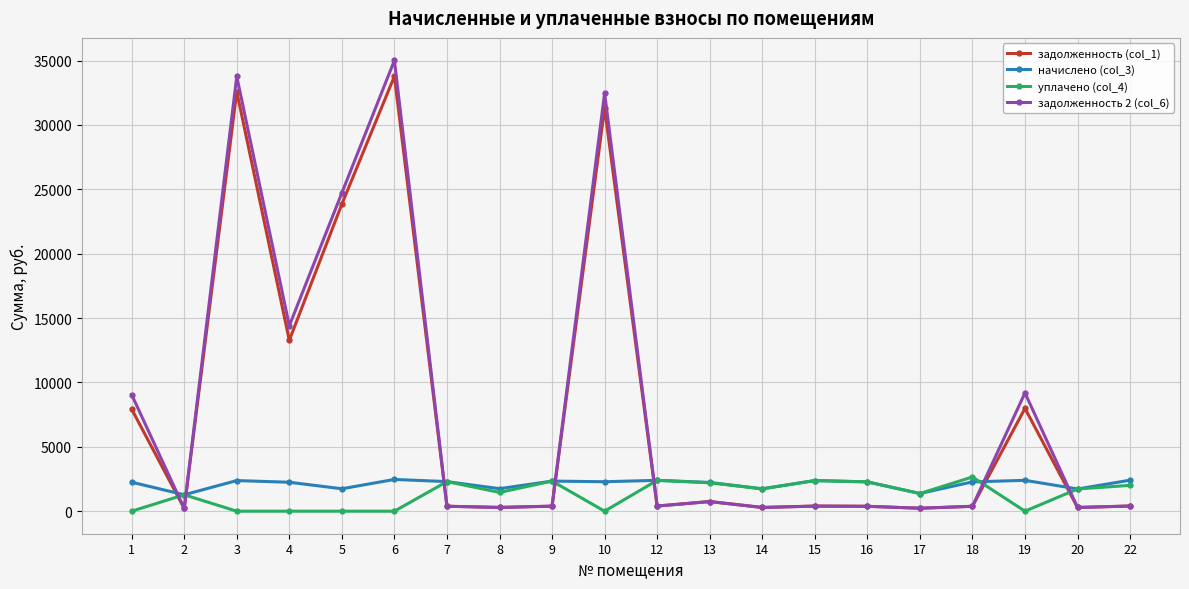

Where does the задолженность 2 (col_6) series first go above 399?

1